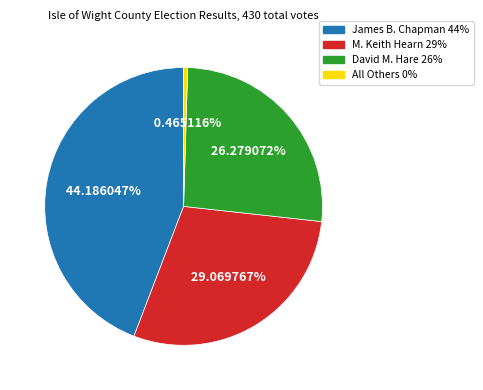

Which slice is the largest?

James B. Chapman